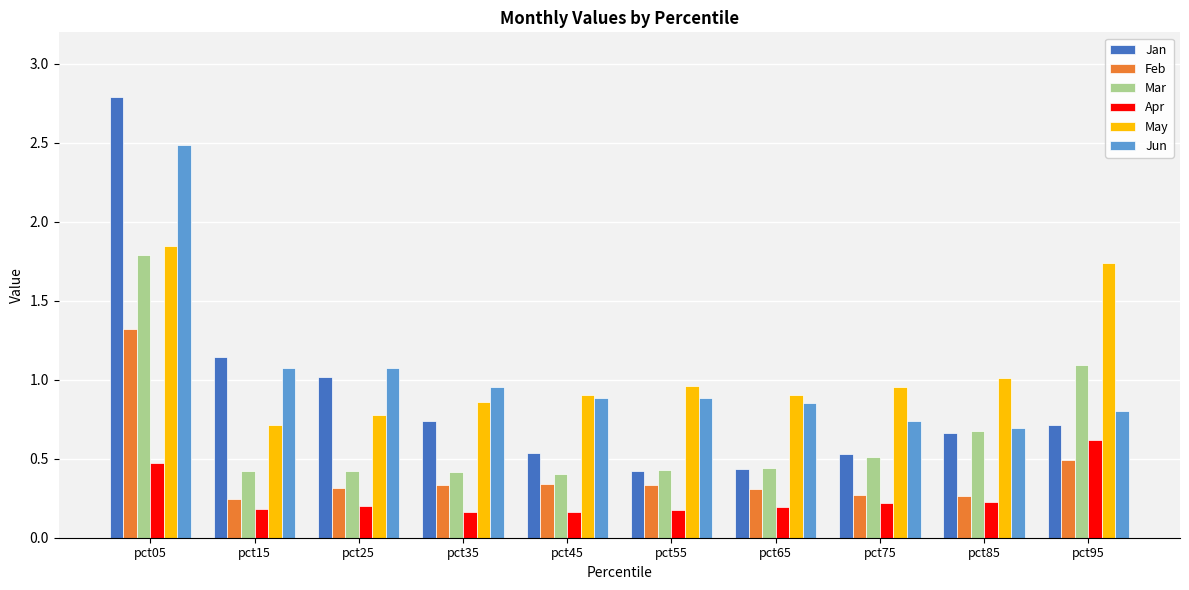

True or false: May has a value of 0.7 at pct15.

True